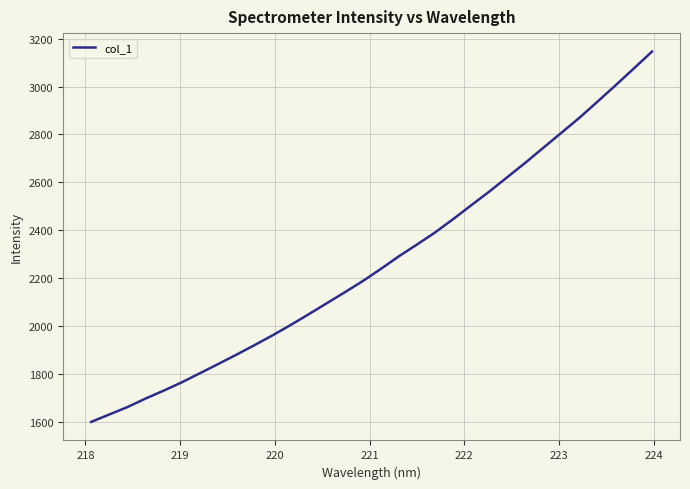

What is the minimum value shown in the chart?

1598.2